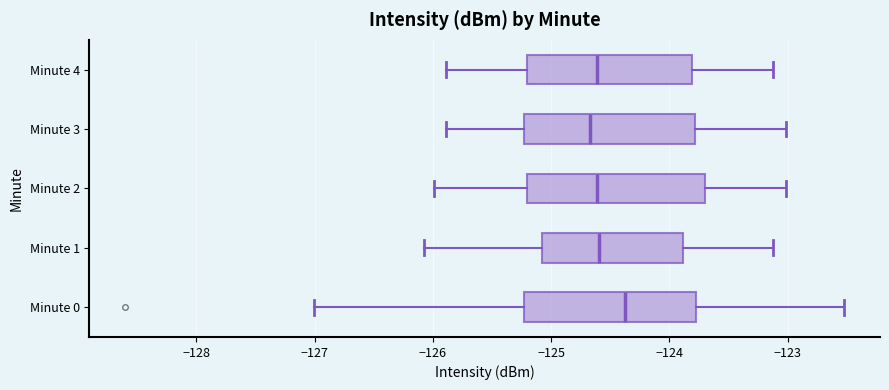

Reading bottom to top, transcribe this box plot: for each box, give where its median line is, the range the box spans, and where its two whiskers end, as read against the x-axis. The values are not printed on the chart, so give them approximately, as read against the axis.

Minute 0: median -124.4, box -125.2 to -123.8, whiskers -127.0 to -122.5
Minute 1: median -124.6, box -125.1 to -123.9, whiskers -126.1 to -123.1
Minute 2: median -124.6, box -125.2 to -123.7, whiskers -126.0 to -123.0
Minute 3: median -124.7, box -125.2 to -123.8, whiskers -125.9 to -123.0
Minute 4: median -124.6, box -125.2 to -123.8, whiskers -125.9 to -123.1